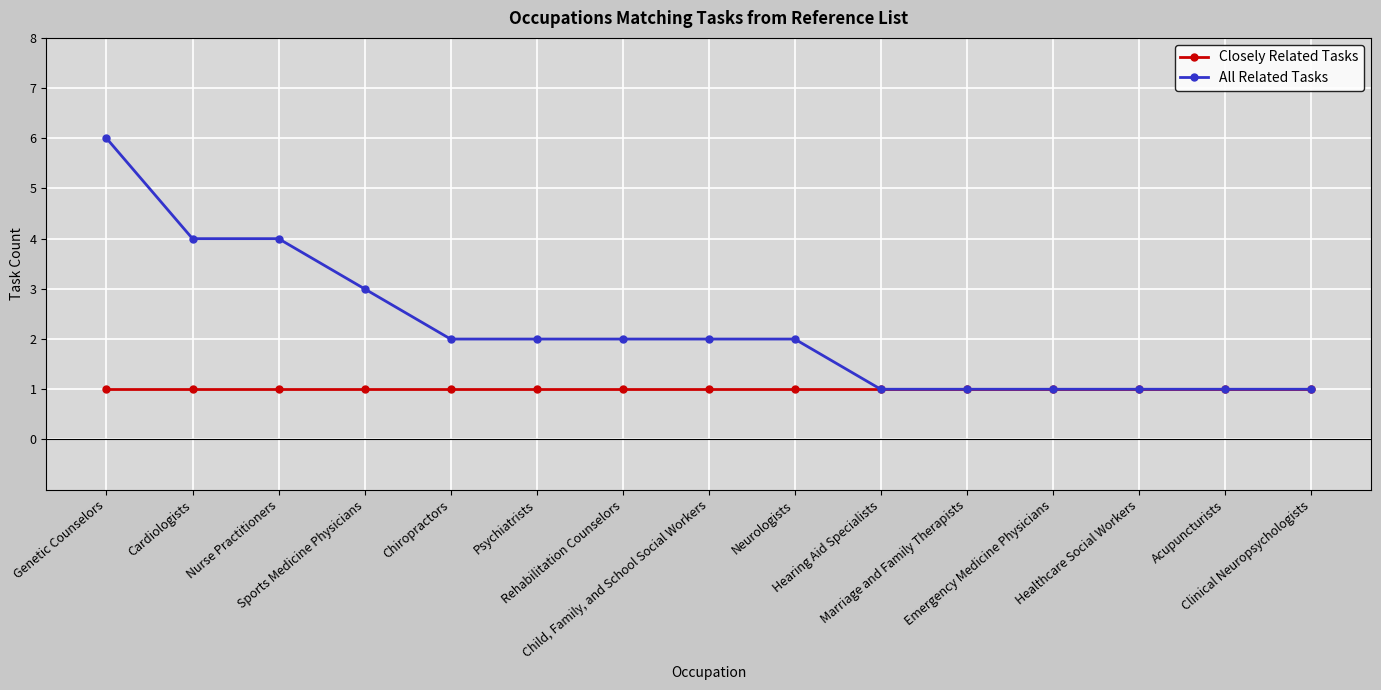

What is the value of the All Related Tasks point at the 7th from the left?

2